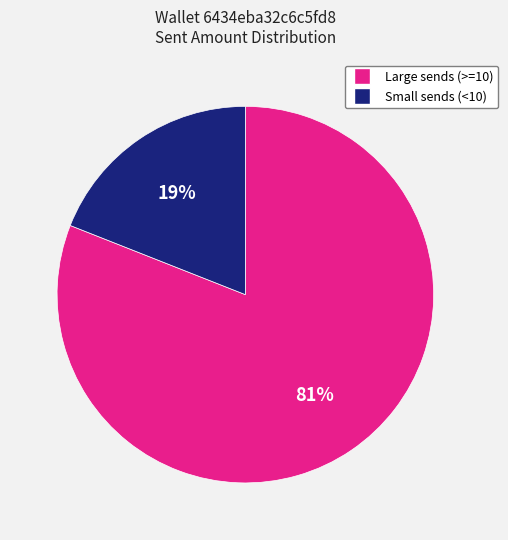

Is there a majority slice in this chart?

Yes